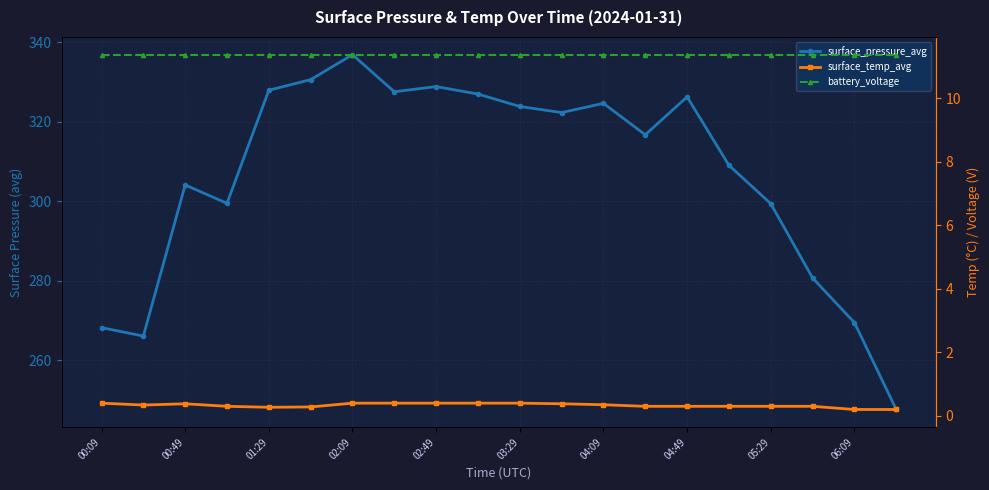

Is it true that surface_temp_avg equals 0.2 at 00:09?

False